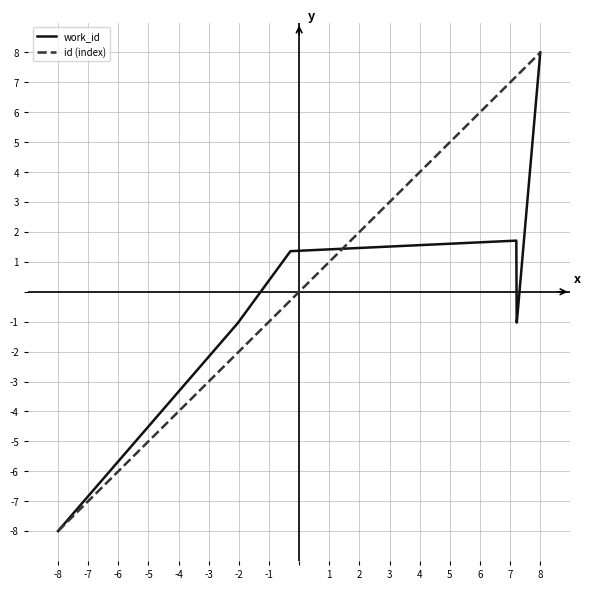

At which label does work_id reach its minimum?

-8